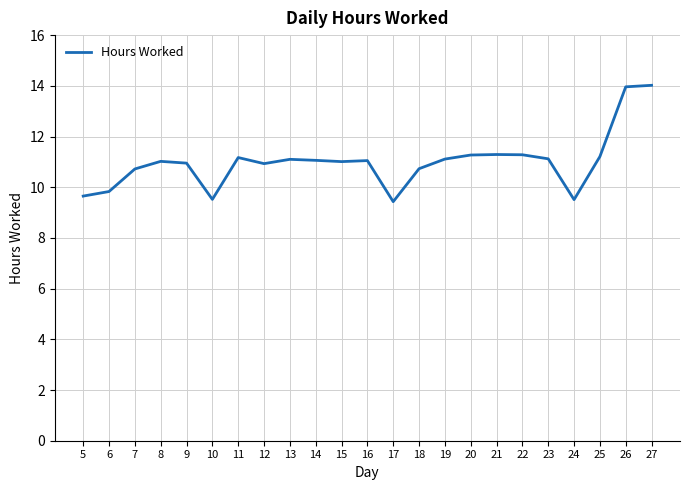

How many lines are shown in the chart?

1